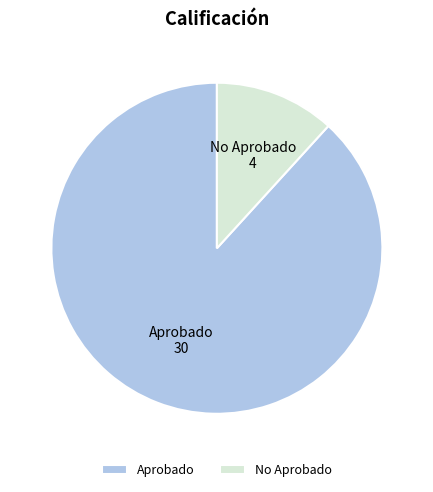

Does No Aprobado account for over 50% of the chart?

No